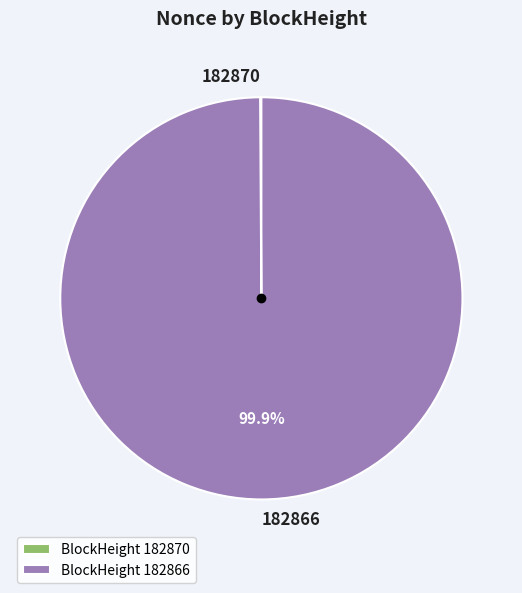

What is the largest slice in the pie chart?

BlockHeight 182866